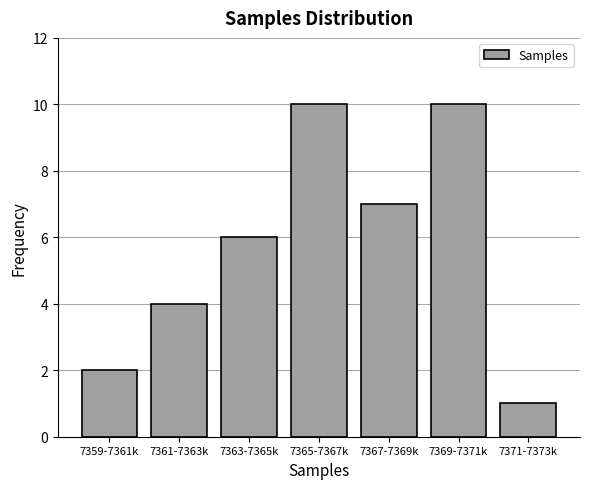

Reading left to right, extract all data points from this chart.

7359-7361k=2	7361-7363k=4	7363-7365k=6	7365-7367k=10	7367-7369k=7	7369-7371k=10	7371-7373k=1